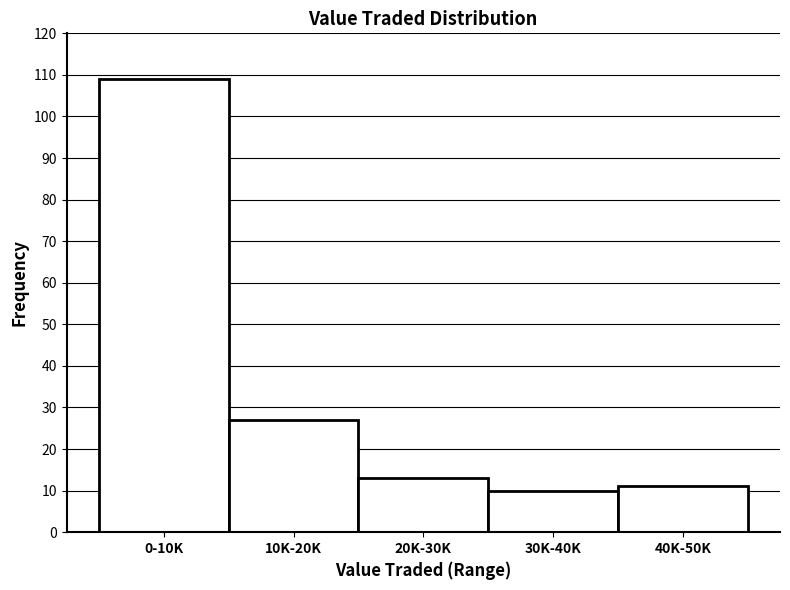

Reading left to right, list all the values displayed in this chart.

0-10K=109	10K-20K=27	20K-30K=13	30K-40K=10	40K-50K=11